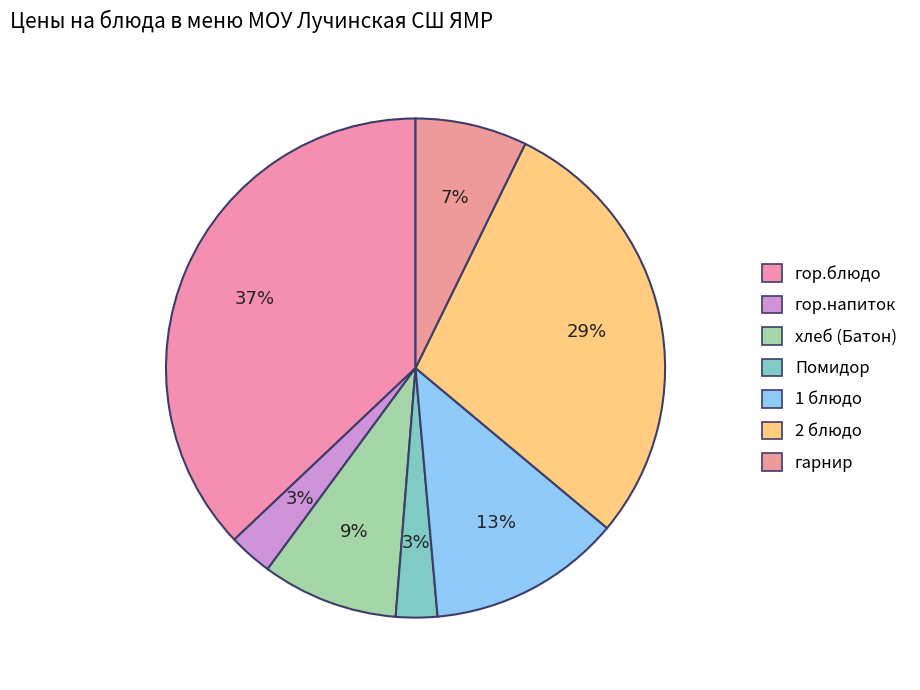

To the nearest percent, what is the difference between the гор.напиток and гарнир slice percentages?

4%